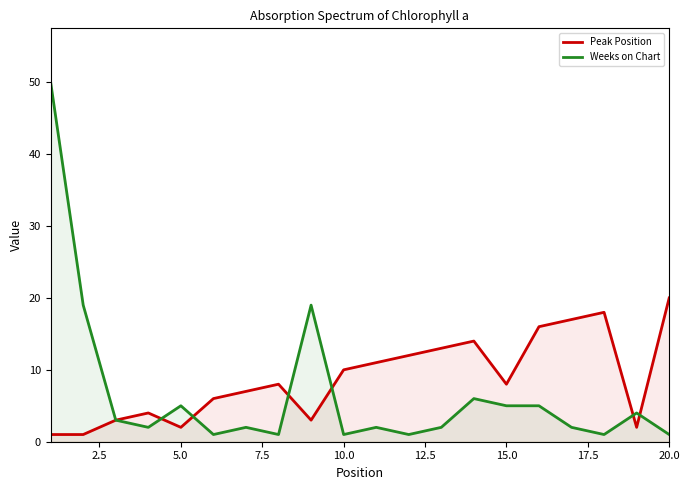

Reading right to left, what are all the values shown in this chart?

Peak Position: 20	2	18	17	16	8	14	13	12	11	10	3	8	7	6	2	4	3	1	1
Weeks on Chart: 1	4	1	2	5	5	6	2	1	2	1	19	1	2	1	5	2	3	19	50